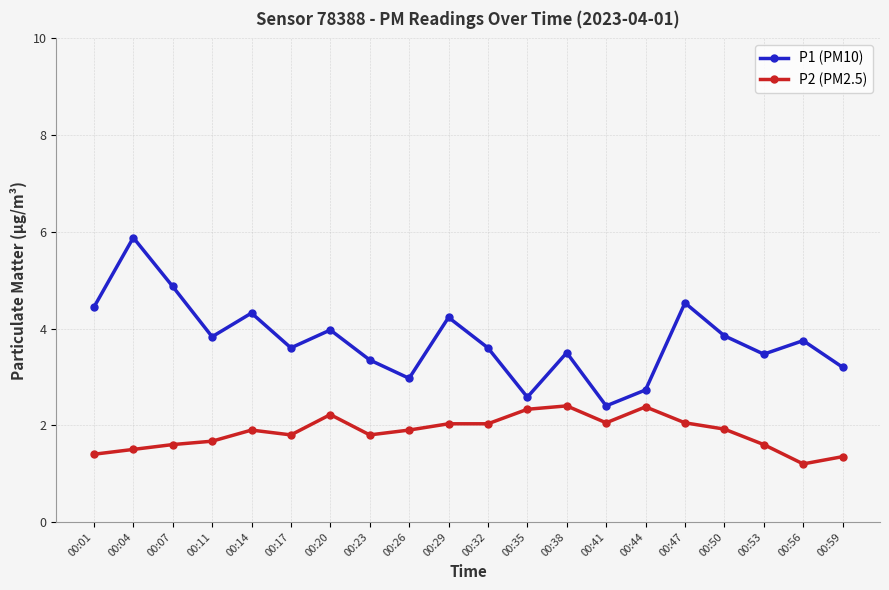

Is it true that P2 (PM2.5) equals 0.6 at 00:17?

False